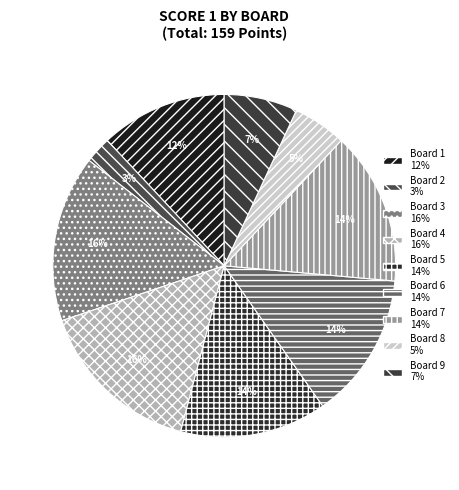

Is it true that Board 7 is 14% of the pie?

True